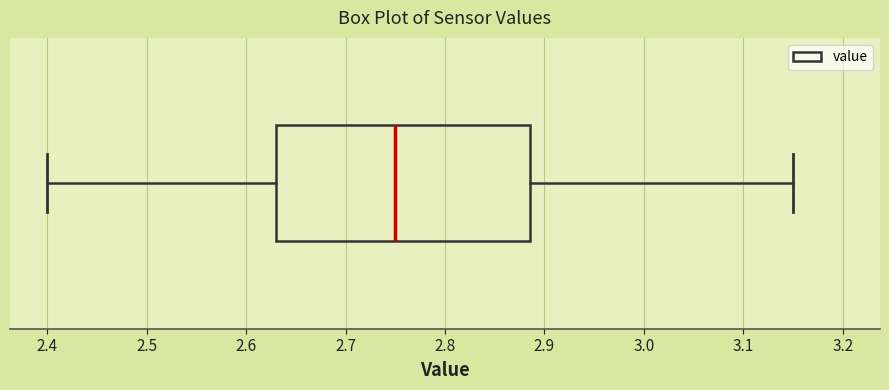

Where is the right edge of the box on the x-axis? The values are not printed on the chart, so give them approximately, as read against the axis.

2.89